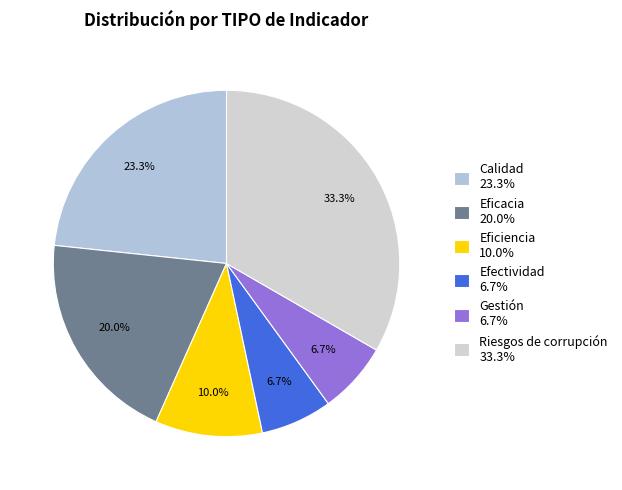

Which slice is the largest?

Riesgos de corrupción